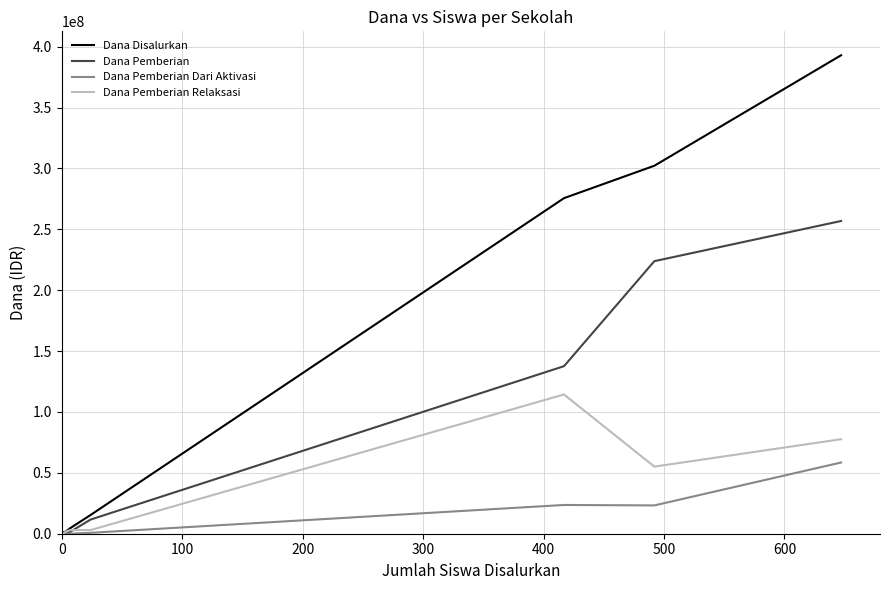

What is the difference between the maximum and minimum values in the Dana Pemberian Relaksasi series?

114375000